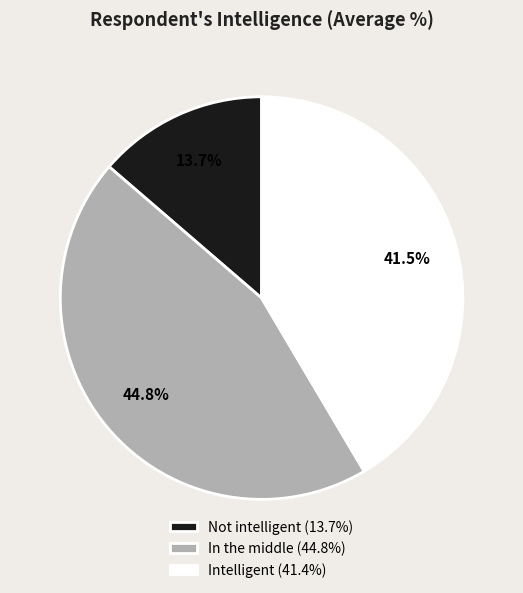

Count the number of slices in the pie.

3